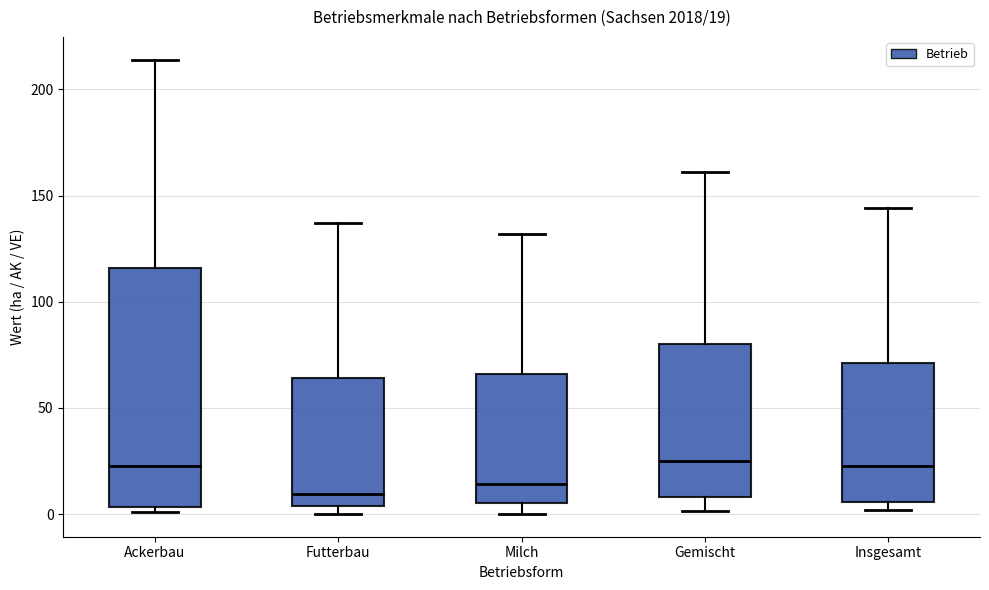

Which box is the tallest, from its lower edge to its upper edge?

Ackerbau